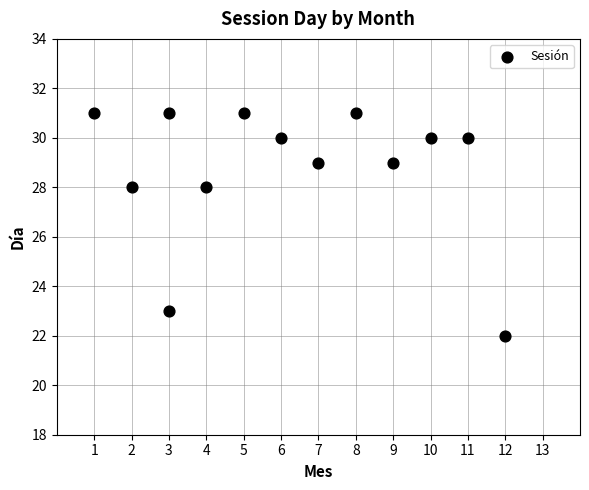

What is the range of Y values (max minus min)?

9